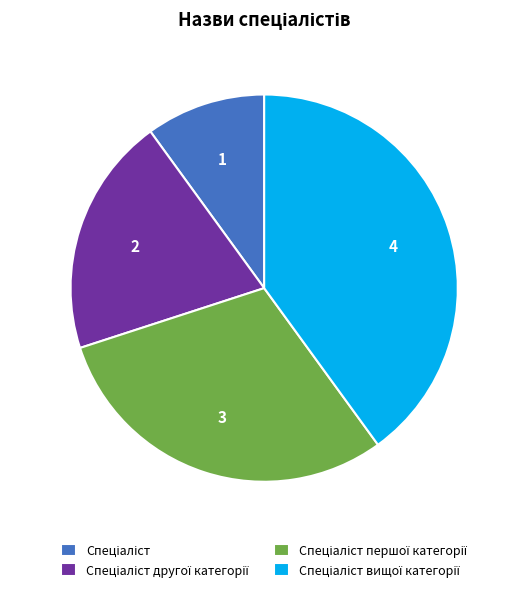

Does any single category account for the majority?

No